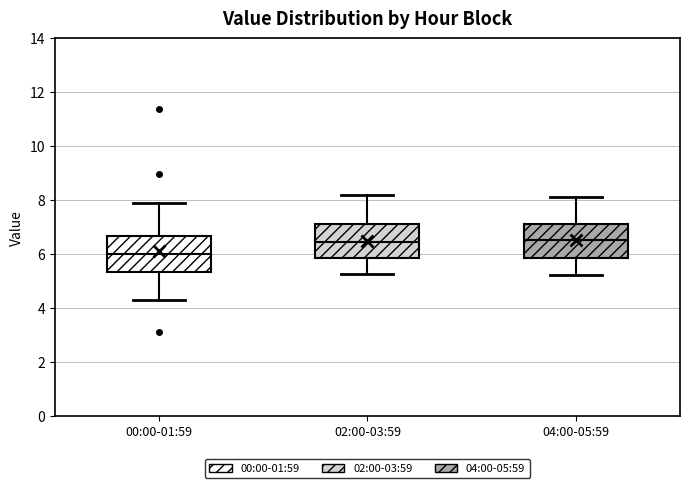

Reading left to right, transcribe this box plot: for each box, give where its median line is, the range the box spans, and where its two whiskers end, as read against the y-axis. The values are not printed on the chart, so give them approximately, as read against the axis.

00:00-01:59: median 6.0, box 5.4 to 6.6, whiskers 4.2 to 7.8
02:00-03:59: median 6.4, box 5.8 to 7.2, whiskers 5.2 to 8.2
04:00-05:59: median 6.6, box 5.8 to 7.2, whiskers 5.2 to 8.2